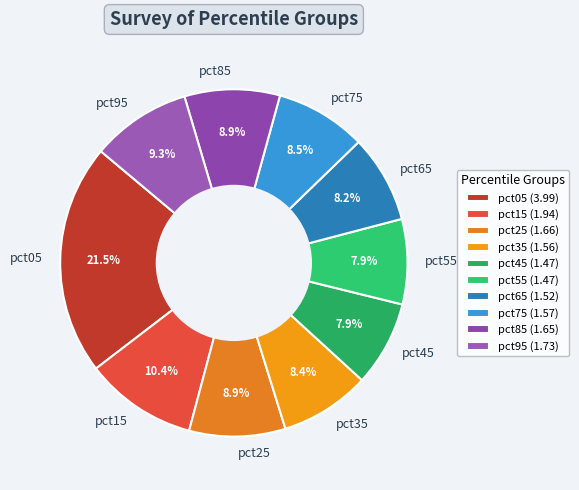

True or false: pct35 accounts for 8% of the total.

True